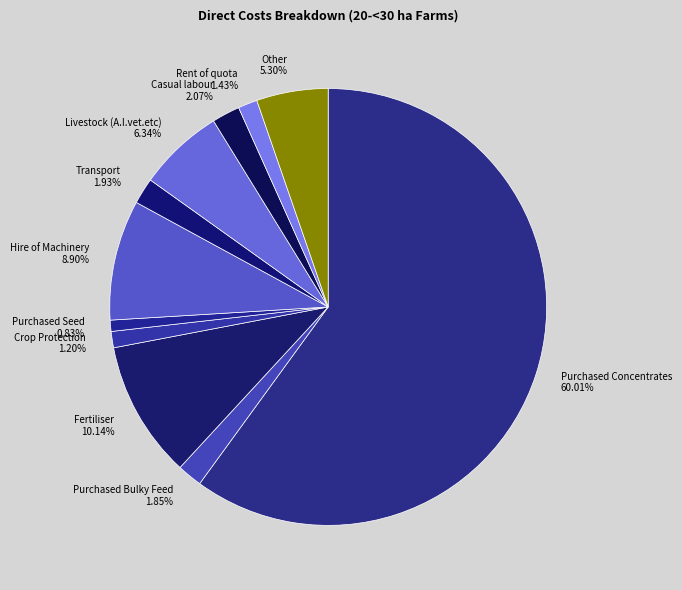

Combined, what portion of the pie is Hire of Machinery and Purchased Bulky Feed?

10.8%